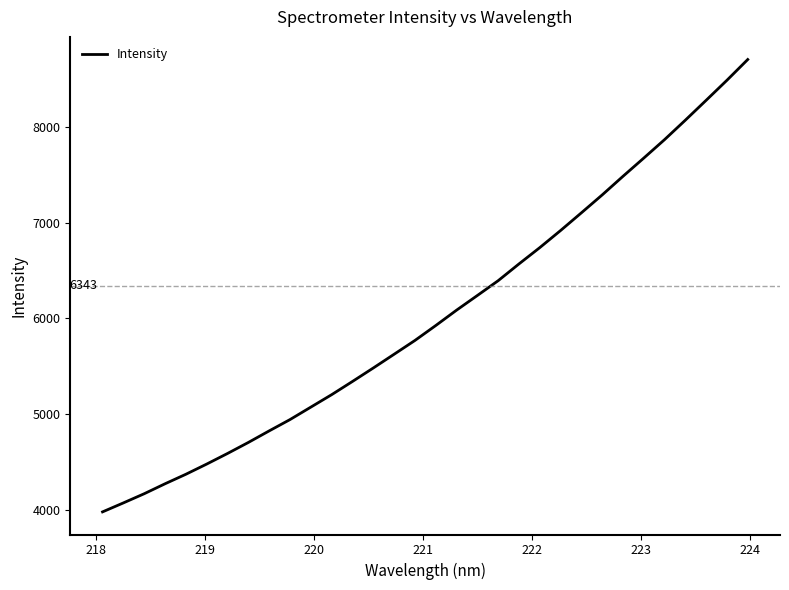

What is the minimum value shown in the chart?

3977.3